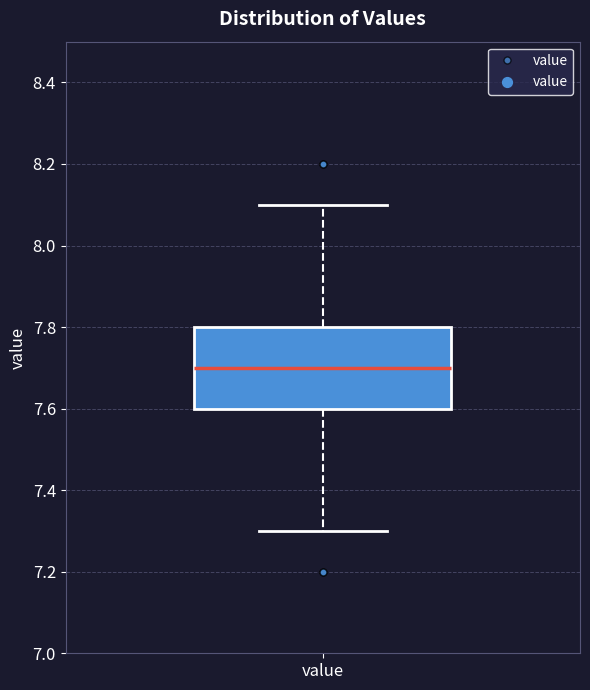

Where does the upper whisker of the box for value end on the y-axis? The values are not printed on the chart, so give them approximately, as read against the axis.

8.1